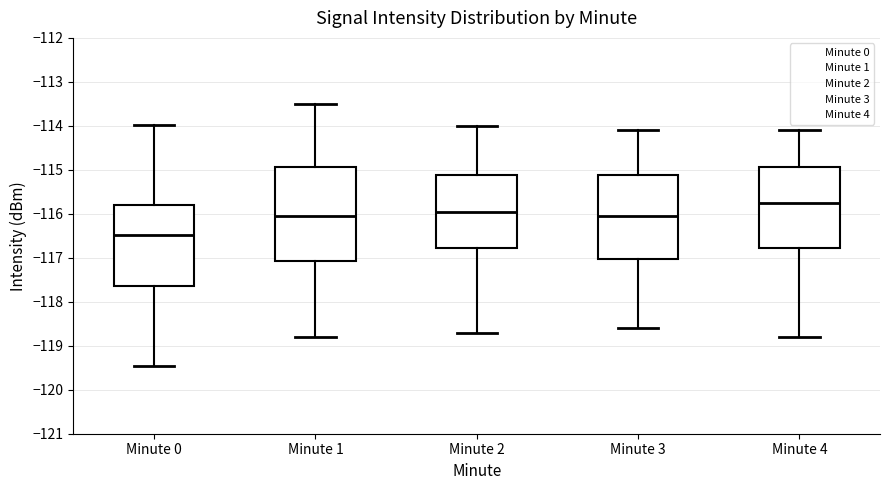

Which box has the highest median line?

Minute 4